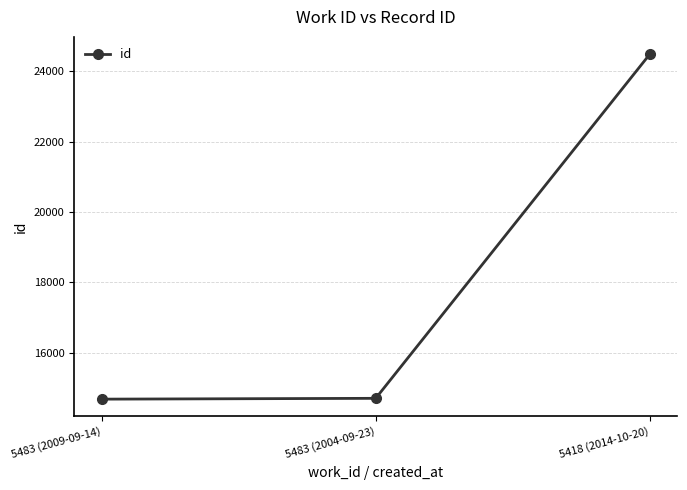

What is the maximum value shown in the chart?

24485